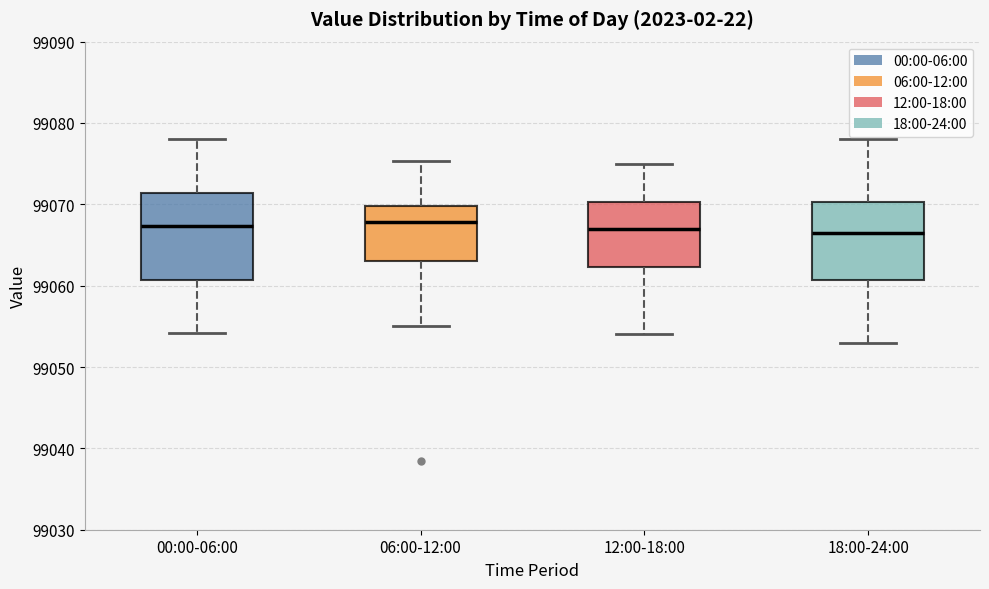

Which box is the tallest, from its lower edge to its upper edge?

00:00-06:00